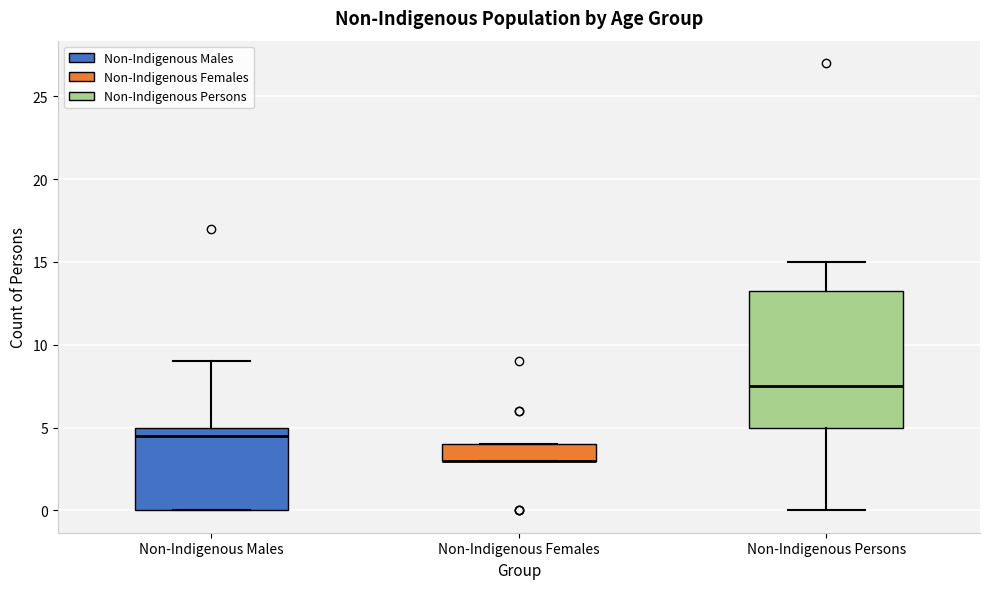

Reading left to right, transcribe this box plot: for each box, give where its median line is, the range the box spans, and where its two whiskers end, as read against the y-axis. The values are not printed on the chart, so give them approximately, as read against the axis.

Non-Indigenous Males: median 4.5, box 0.0 to 5.0, whiskers 0.0 to 9.0
Non-Indigenous Females: median 3.0 (drawn on the box's lower edge), box 3.0 to 4.0, whiskers 3.0 to 4.0
Non-Indigenous Persons: median 7.5, box 5.0 to 13.5, whiskers 0.0 to 15.0